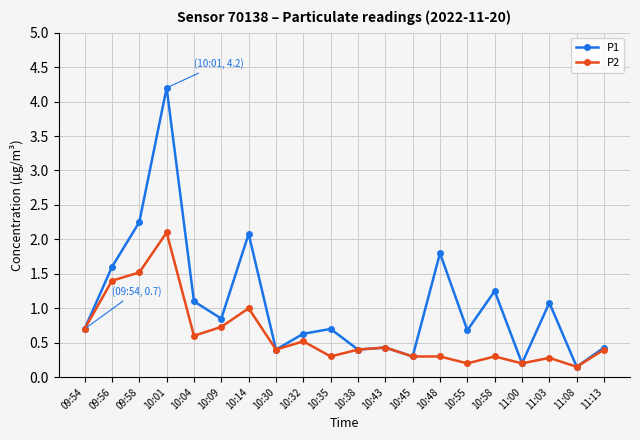

What position from the right is 10:58?

5